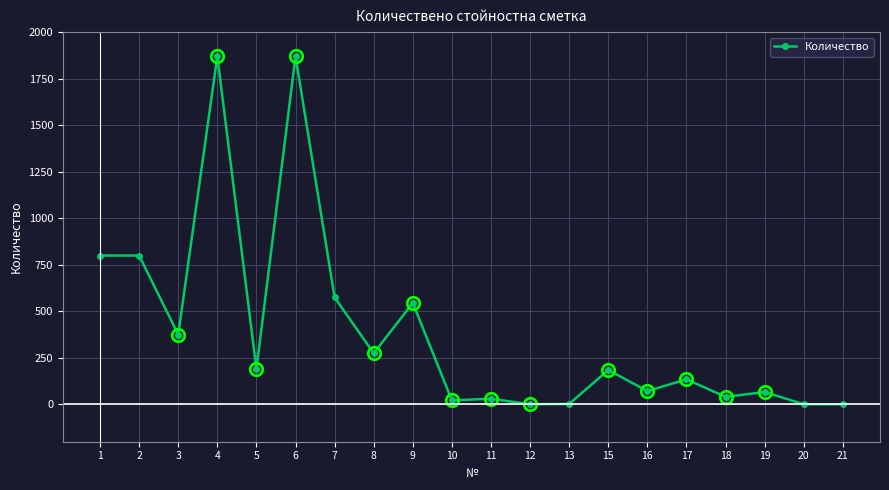

True or false: the data has more than 1 interior local peaks.

True